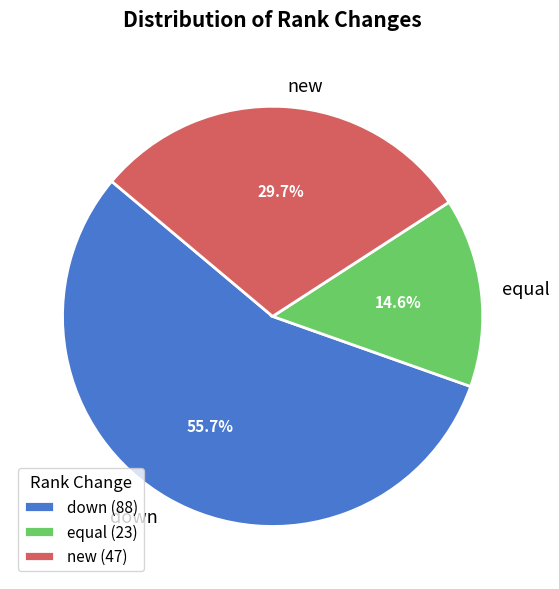

Is the sum of equal and new greater than half?

No